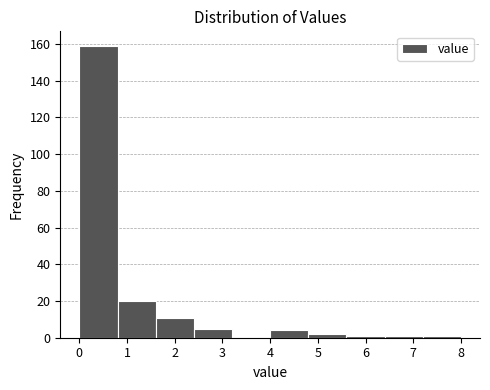

Reading left to right, list every bar in this chart as the range it spans on the x-axis followed by its height. The values are not printed on the chart, so give them approximately, as read against the axis.

0.0 to 0.8: 160
0.8 to 1.6: 20
1.6 to 2.4: 12
2.4 to 3.2: 6
3.2 to 4.0: 0
4.0 to 4.8: 4
4.8 to 5.6: 2
5.6 to 6.4: under 2
6.4 to 7.2: under 2
7.2 to 8.0: under 2